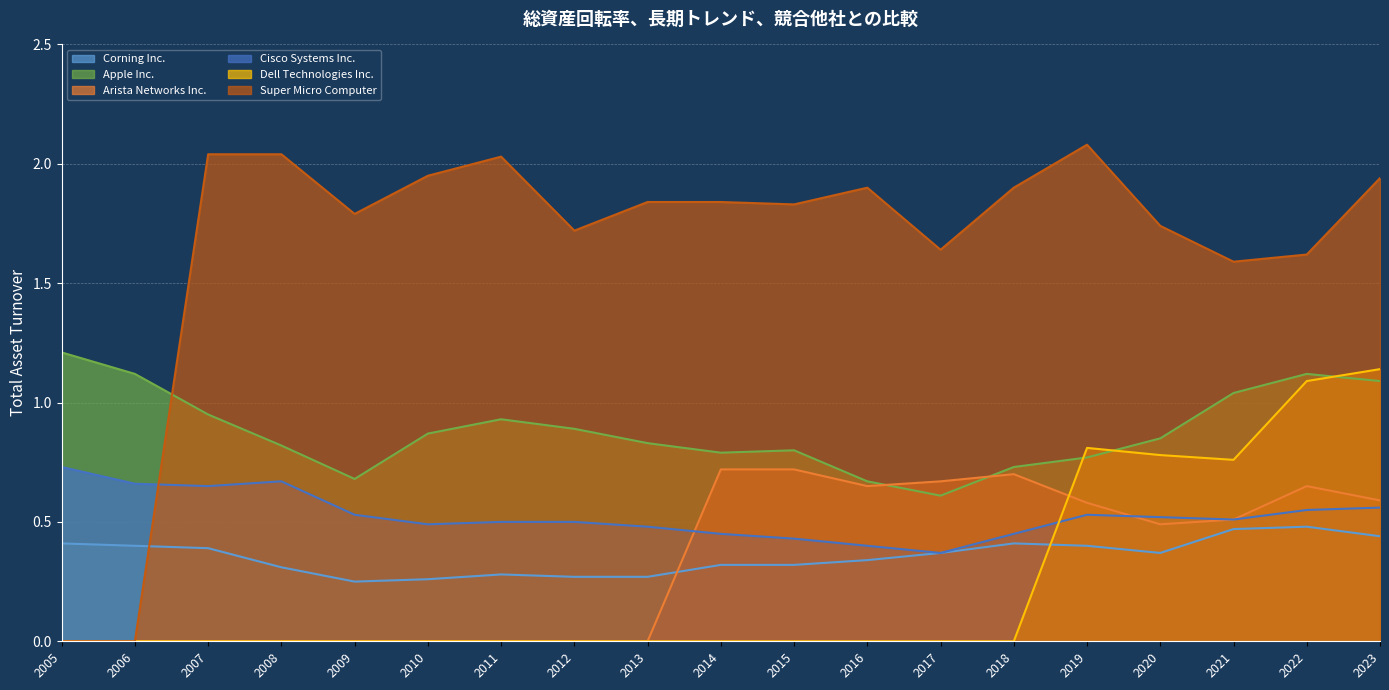

List the series in order of their peak value, lowest first.

Corning Inc., Arista Networks Inc., Cisco Systems Inc., Dell Technologies Inc., Apple Inc., Super Micro Computer